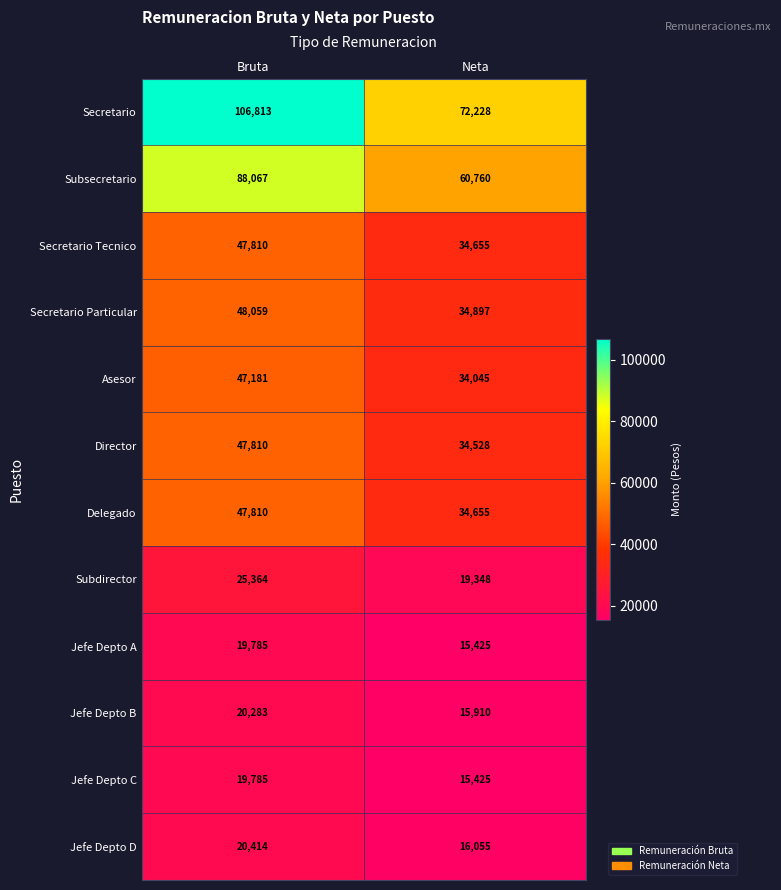

How many series are shown in this chart?

12